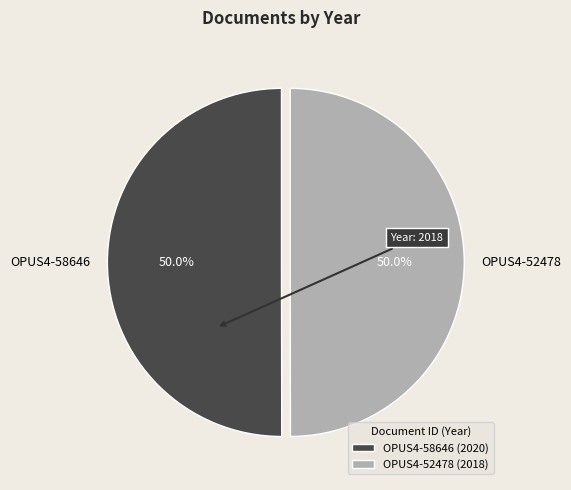

Combined, do OPUS4-52478 and OPUS4-58646 account for over 50%?

Yes